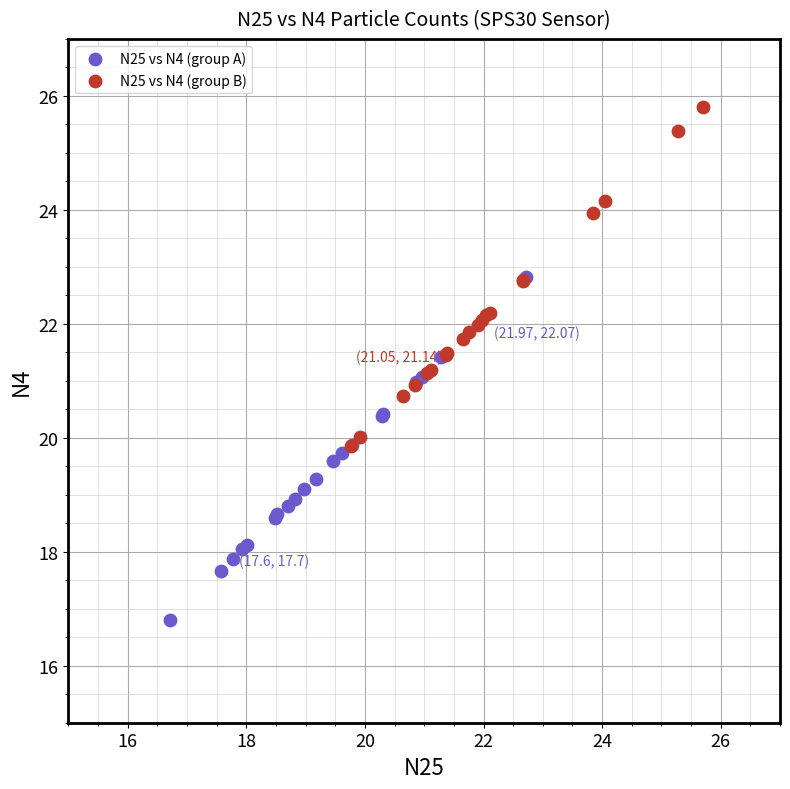

Which series reaches the maximum Y coordinate?

N25 vs N4 (group B)